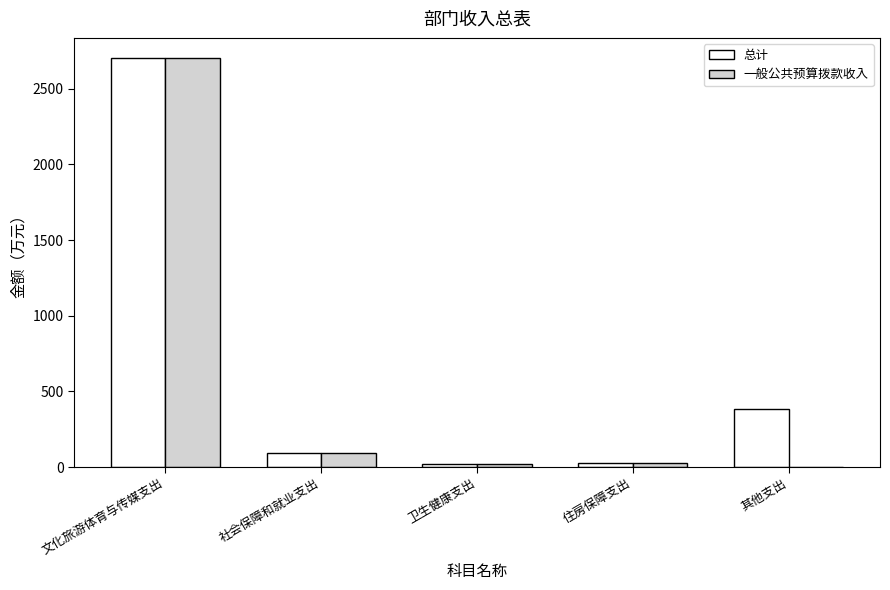

At which category is the sum across all series the highest?

文化旅游体育与传媒支出